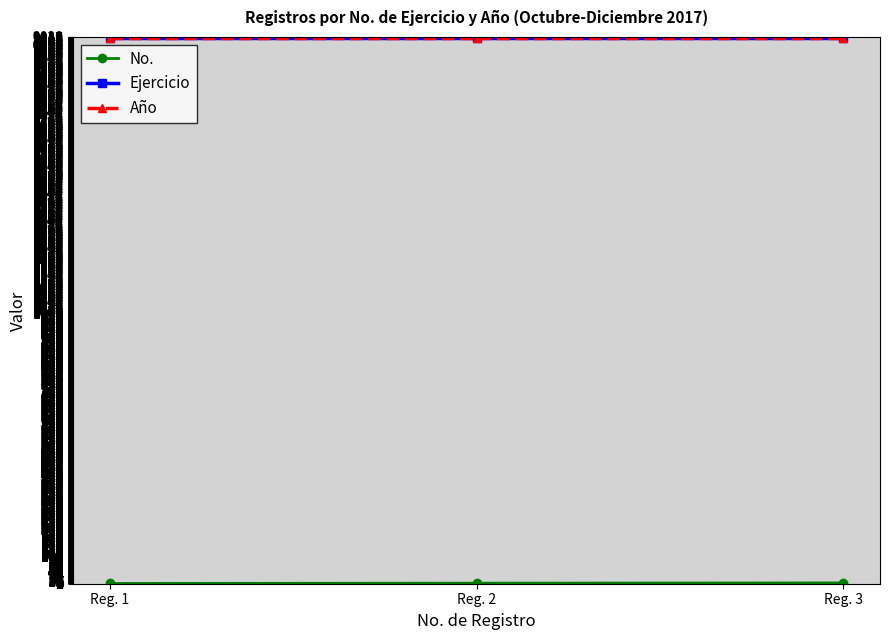

Which has a higher value, Reg. 1 or Reg. 3?

Reg. 3